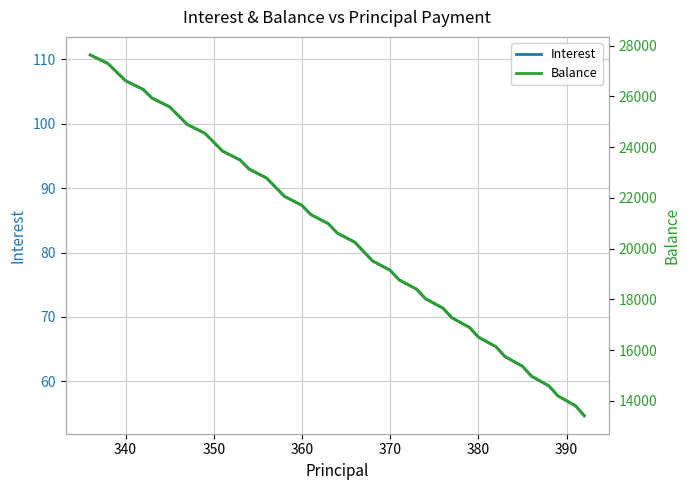

True or false: Balance has more than 1 interior local peaks.

False